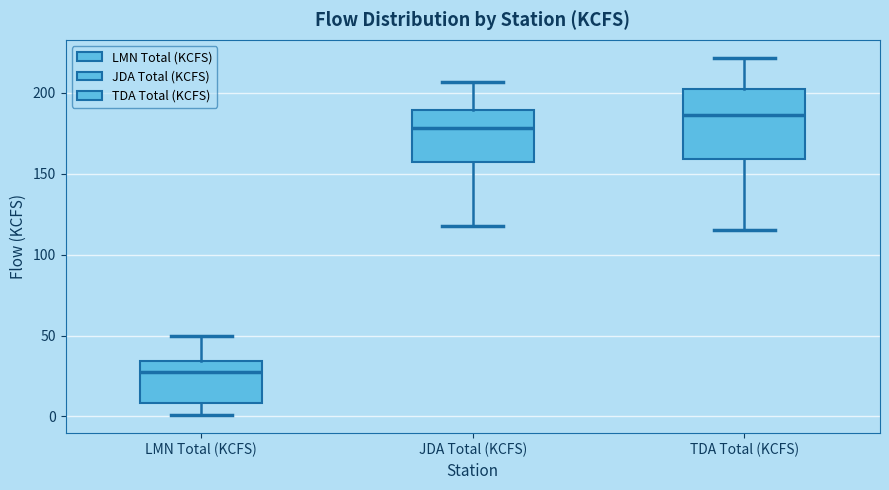

Which box's median line is the highest?

TDA Total (KCFS)